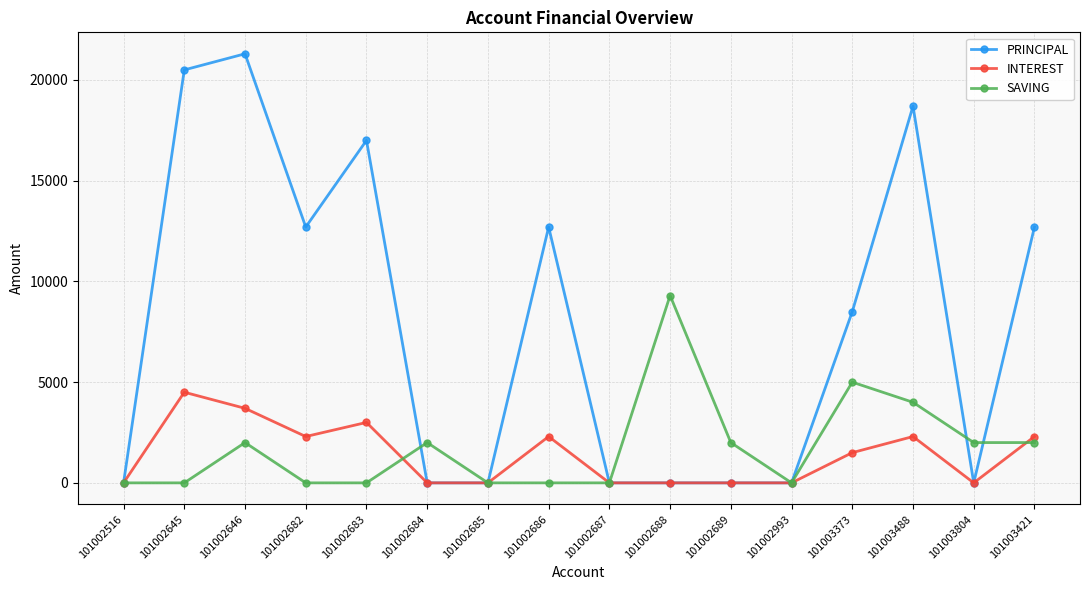

Rank the series by their maximum value, from highest to lowest.

PRINCIPAL, SAVING, INTEREST